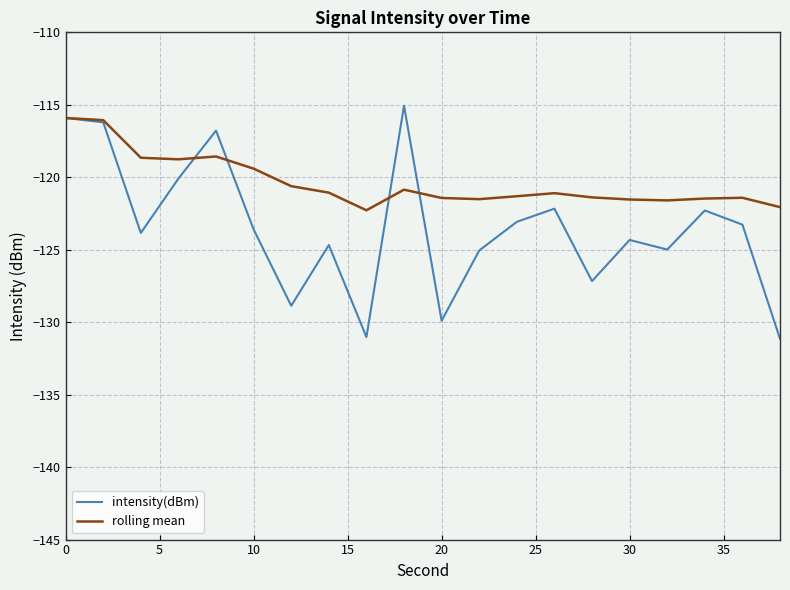

What is the maximum value for intensity(dBm)?

-115.1